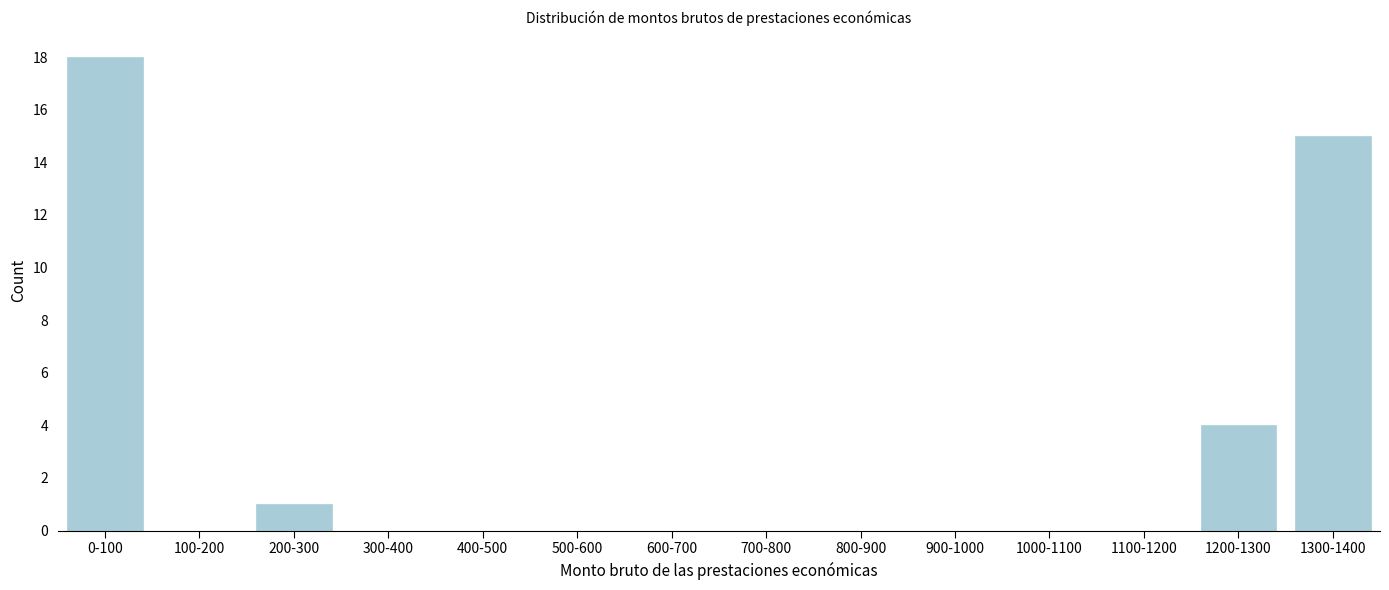

Reading left to right, what are all the values shown in this chart?

0-100=18	100-200=0	200-300=1	300-400=0	400-500=0	500-600=0	600-700=0	700-800=0	800-900=0	900-1000=0	1000-1100=0	1100-1200=0	1200-1300=4	1300-1400=15